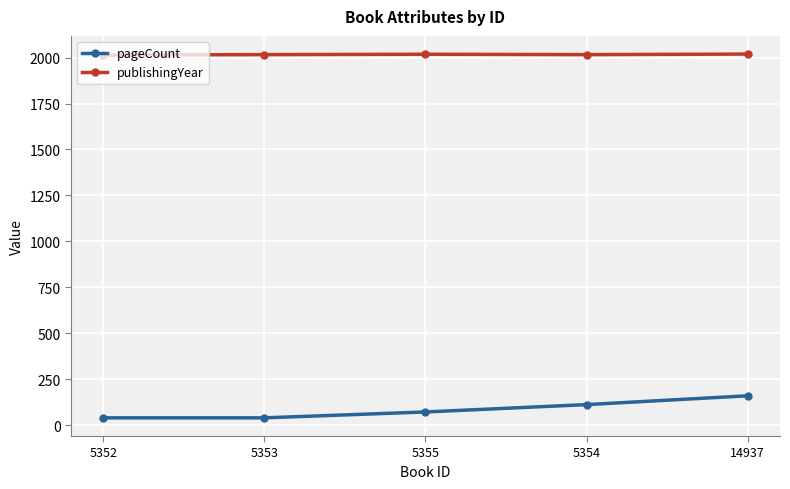

True or false: pageCount and publishingYear intersect in this chart.

False